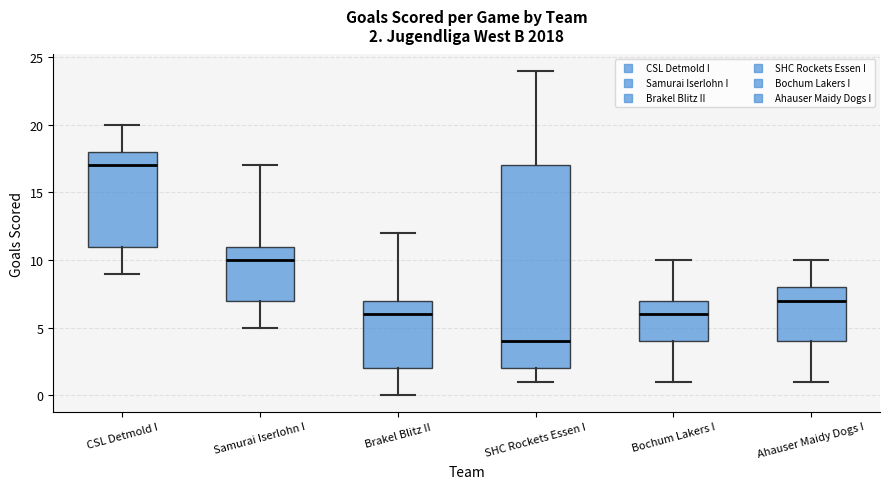

Which box's median line is the lowest?

SHC Rockets Essen I